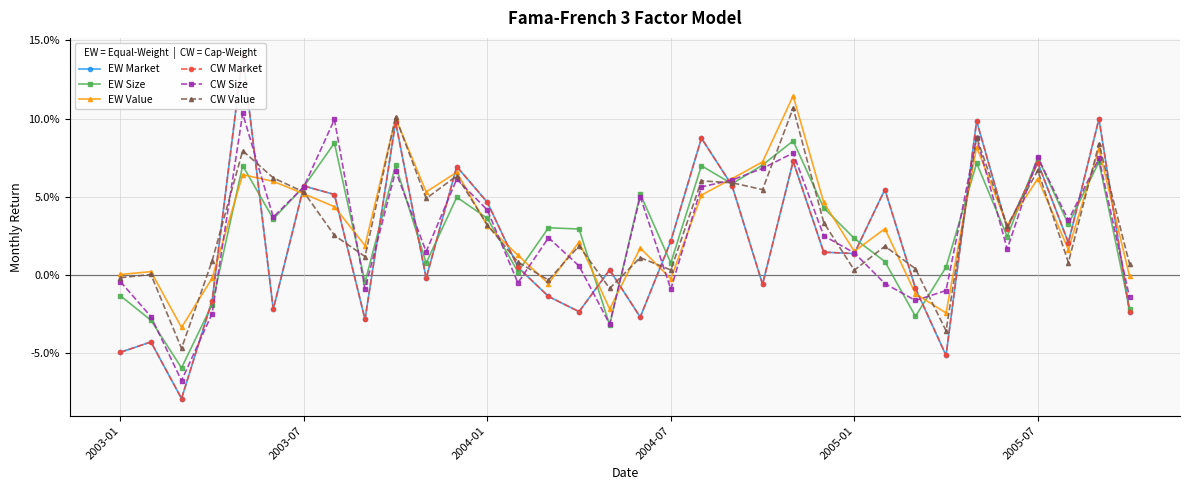

Does the chart have visible grid lines?

Yes